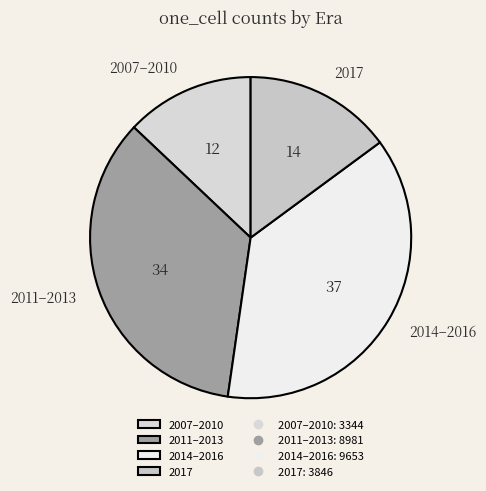

True or false: 2014–2016 accounts for 43% of the total.

False